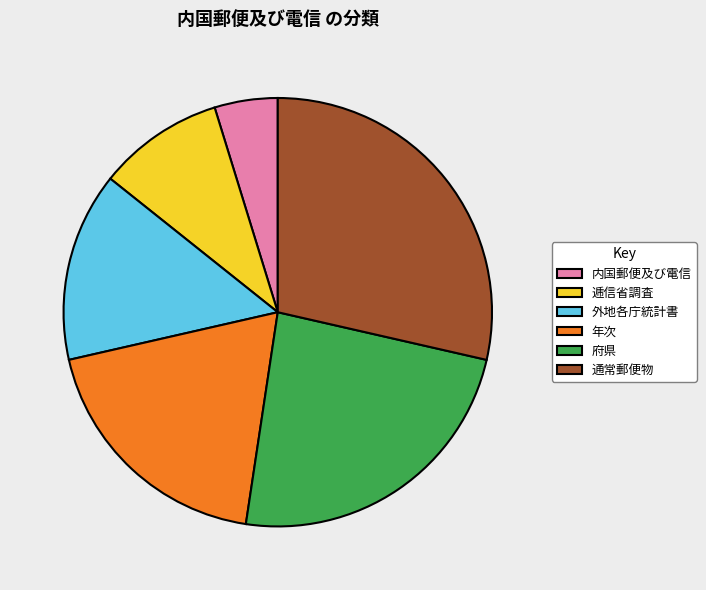

Which slice is the largest?

通常郵便物